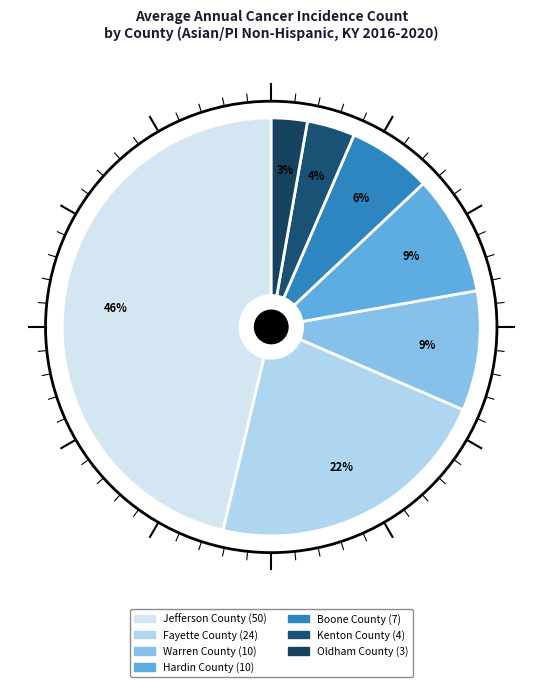

What is the largest slice in the pie chart?

Jefferson County